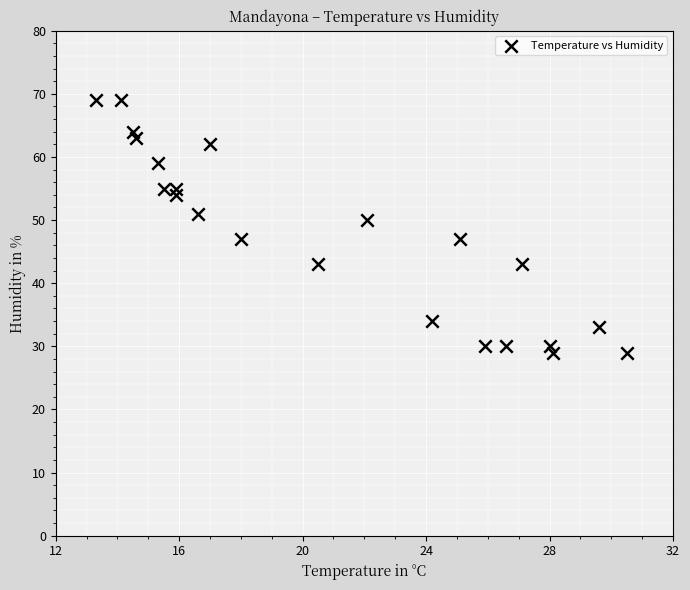

What Y value in the scatter plot is closest to 49?

50